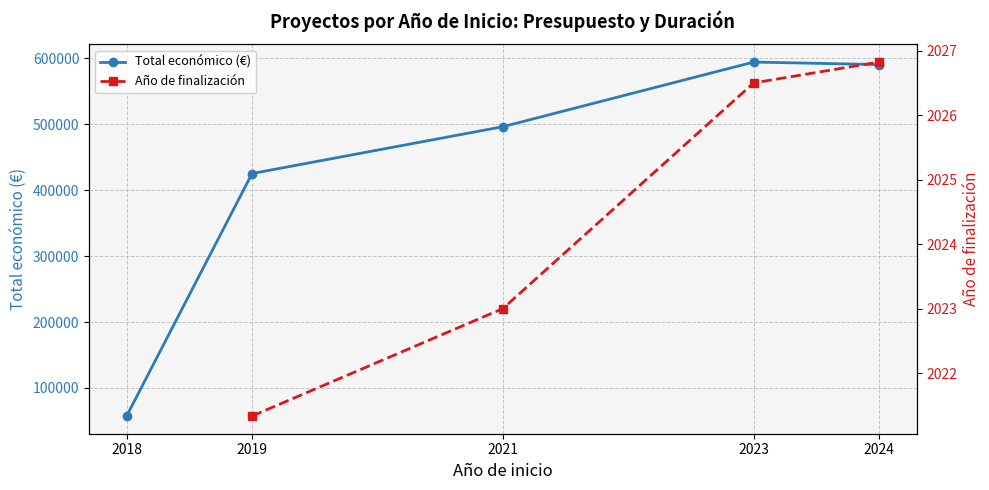

What is the maximum value shown in the chart?

594246.5